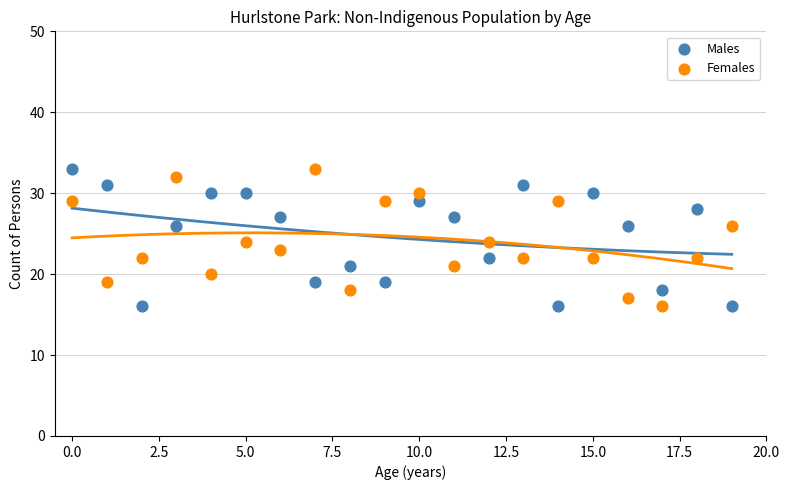

Across all data points, what is the range of Y values (max minus min)?

17